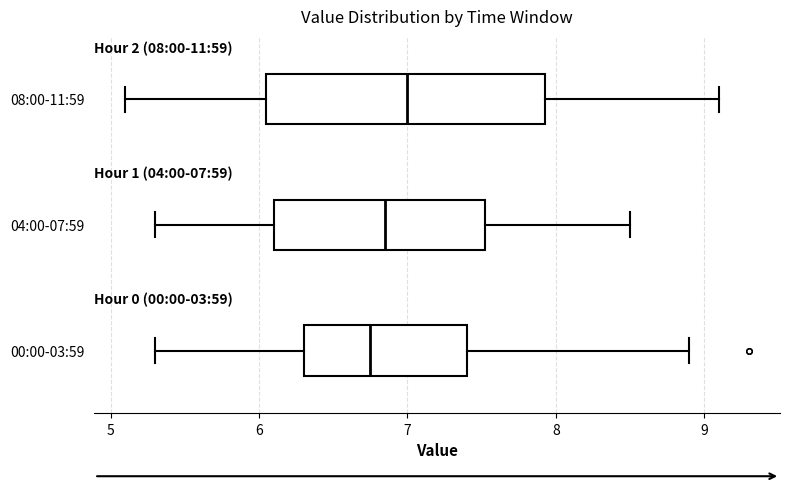

Comparing the boxes themselves (not the whiskers), which one is the widest?

08:00-11:59